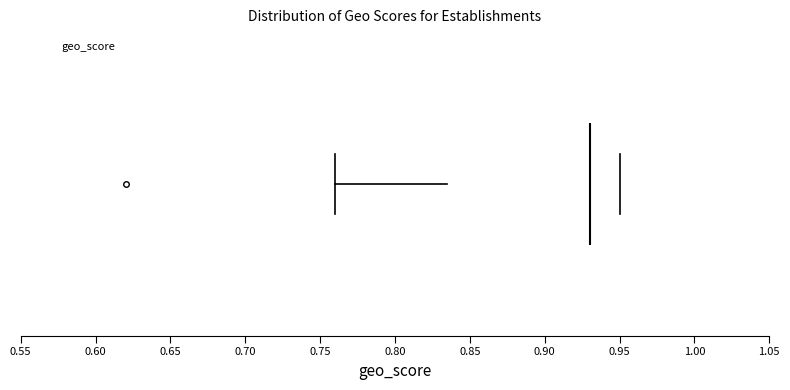

Where does the left whisker of the box end on the x-axis? The values are not printed on the chart, so give them approximately, as read against the axis.

0.760